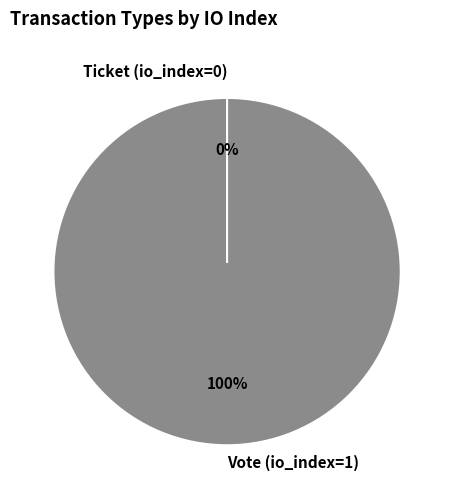

Which category has the smallest portion of the pie?

Ticket (io_index=0)